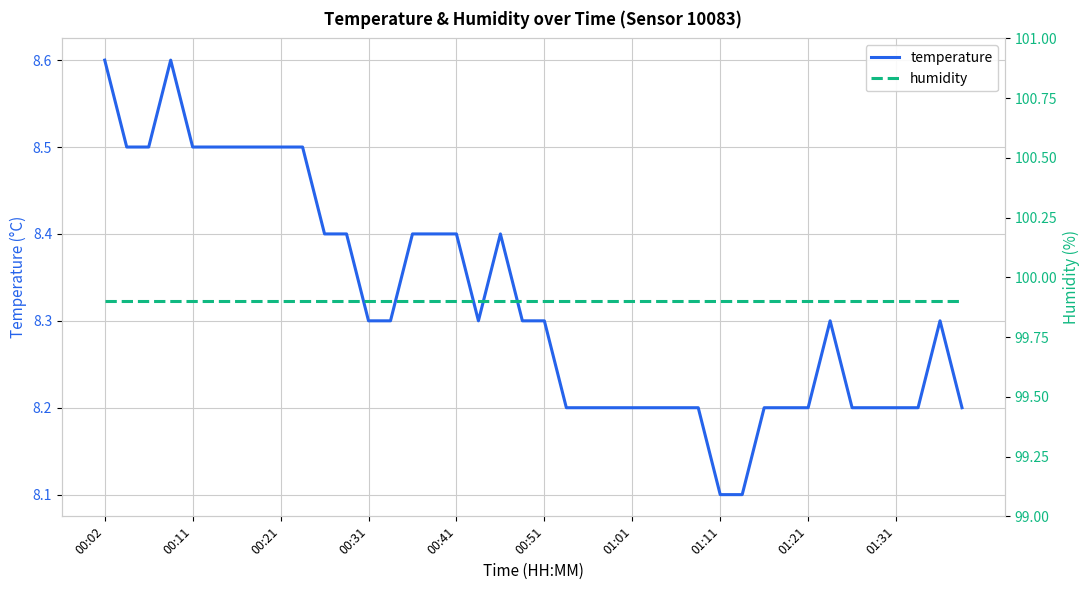

True or false: humidity and temperature intersect in this chart.

False